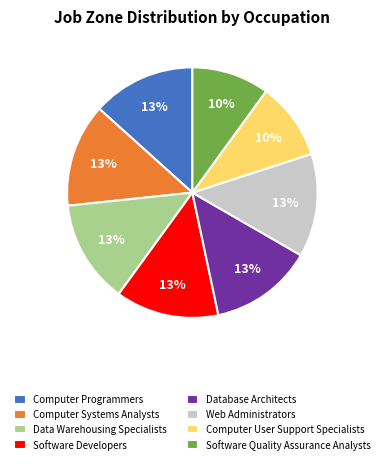

Approximately how many times larger is the value at Software Quality Assurance Analysts compared to Computer User Support Specialists?

1.0